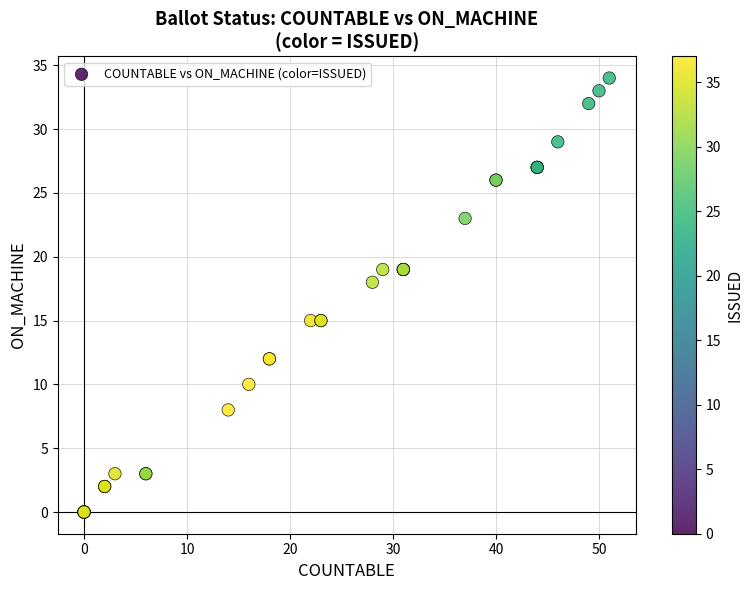

What Y value in the scatter plot is closest to 17?

18